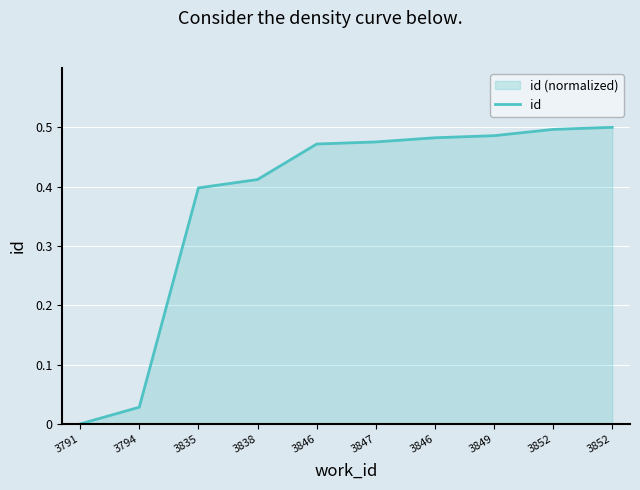

List the labels in order of value, largest first.

3852, 3852, 3849, 3846, 3847, 3846, 3838, 3835, 3794, 3791